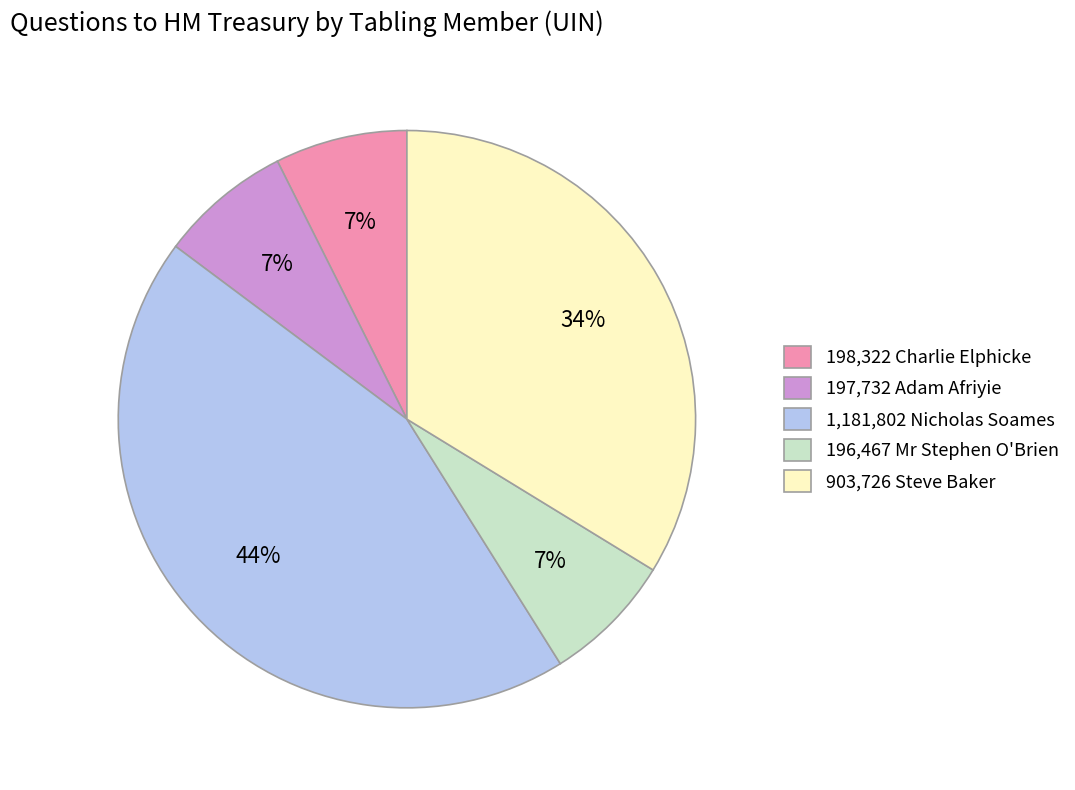

Do 903,726 Steve Baker and 197,732 Adam Afriyie together represent more than half of the pie?

No